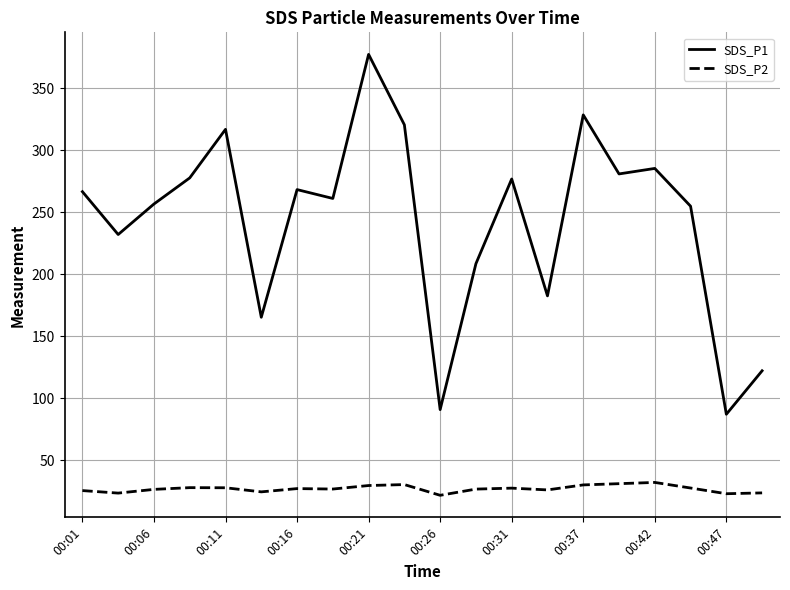

True or false: SDS_P1 and SDS_P2 cross at least once.

False